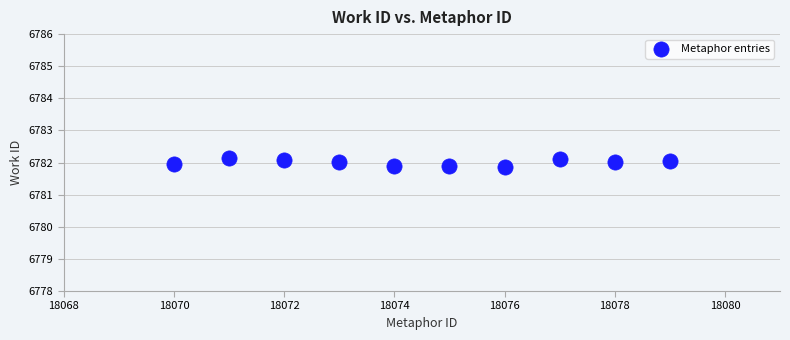

What is the range of X values (max minus min)?

9.0